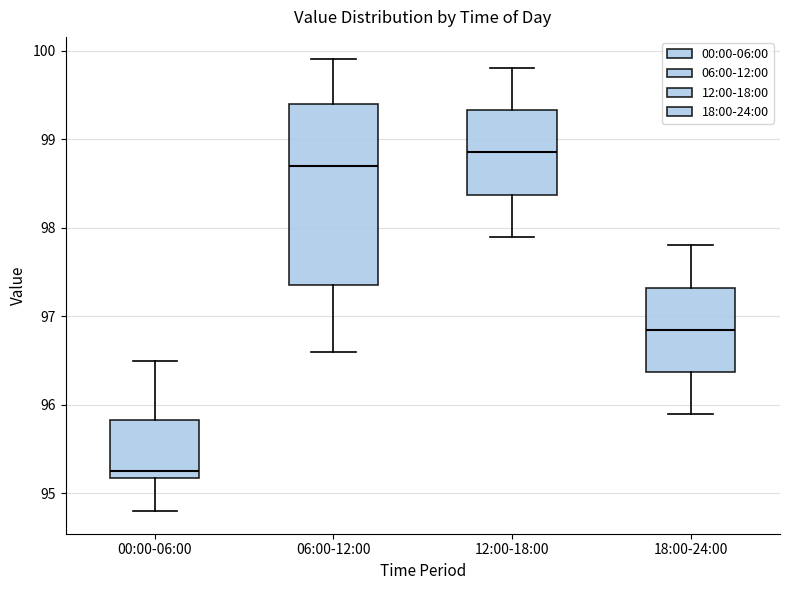

Which box's median line is the lowest?

00:00-06:00